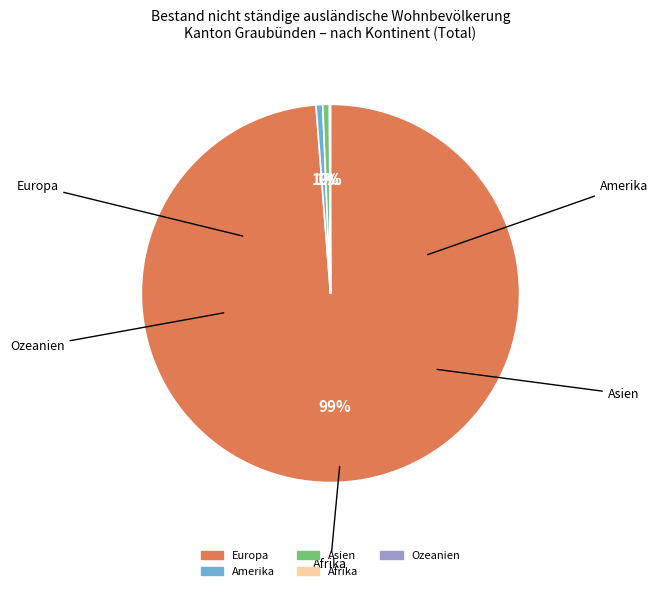

Which category has the biggest portion of the pie?

Europa